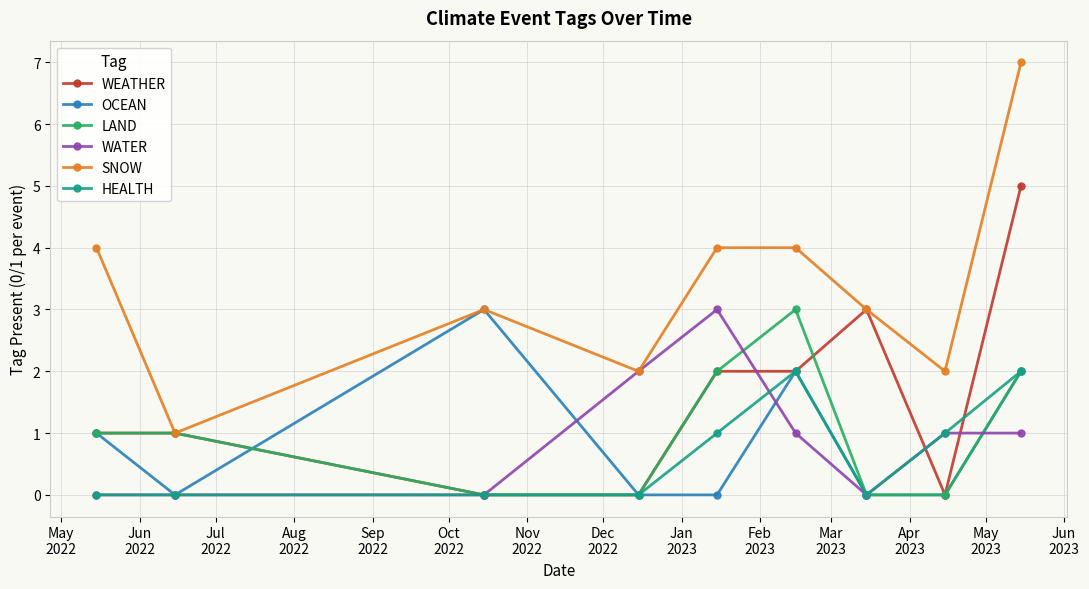

How many lines are shown in the chart?

6